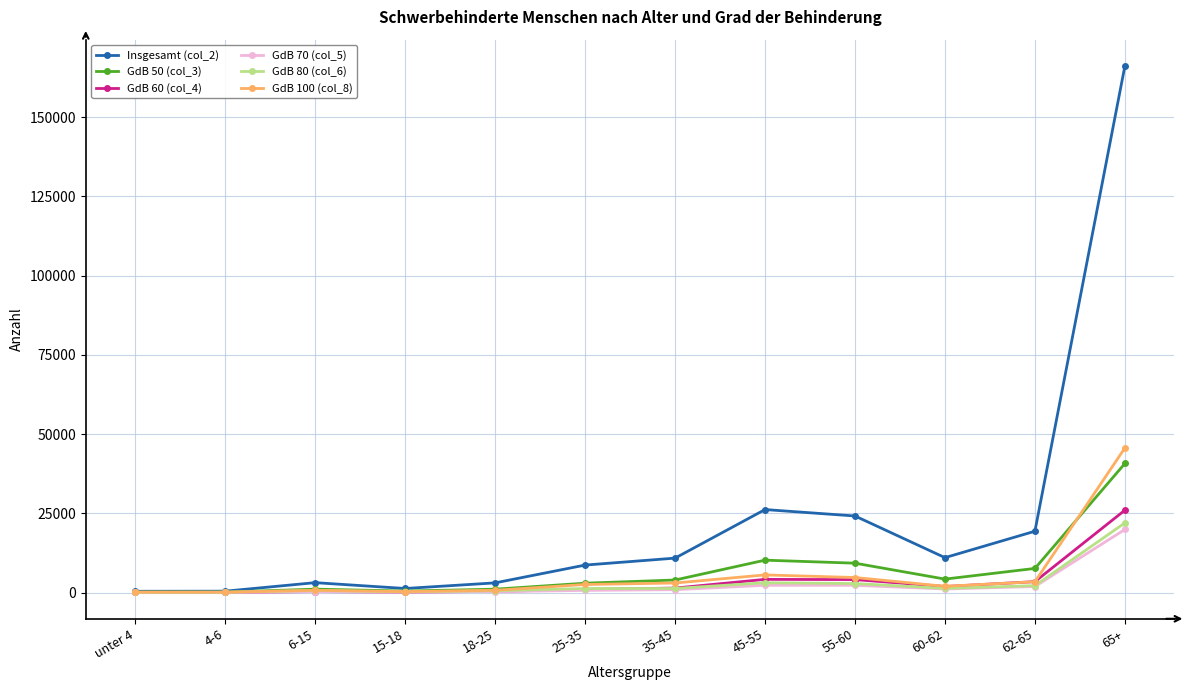

What is the difference between the GdB 100 (col_8) values at 55-60 and 45-55?

819